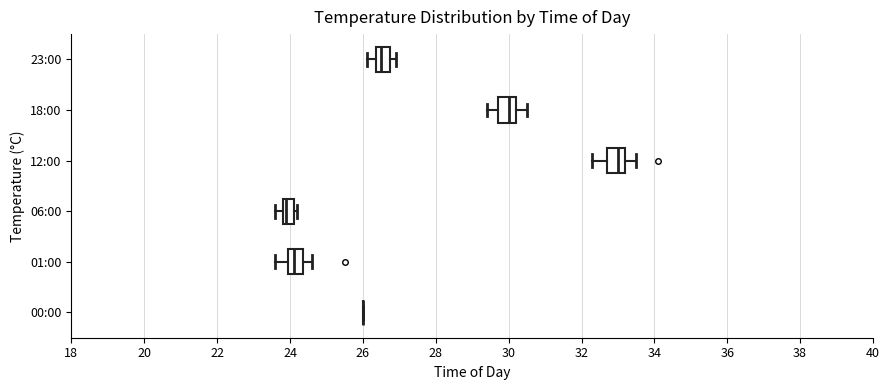

Reading bottom to top, transcribe this box plot: for each box, give where its median line is, the range the box spans, and where its two whiskers end, as read against the x-axis. The values are not printed on the chart, so give them approximately, as read against the axis.

00:00: box collapsed to a line at 26.0, whiskers 26.0 to 26.0
01:00: median 24.2, box 24.0 to 24.4, whiskers 23.6 to 24.6
06:00: median 24.0, box 23.8 to 24.2, whiskers 23.6 to 24.2 (just right of the box's right edge)
12:00: median 33.0, box 32.8 to 33.2, whiskers 32.4 to 33.6
18:00: median 30.0, box 29.8 to 30.2, whiskers 29.4 to 30.6
23:00: median 26.6, box 26.4 to 26.8, whiskers 26.2 to 27.0